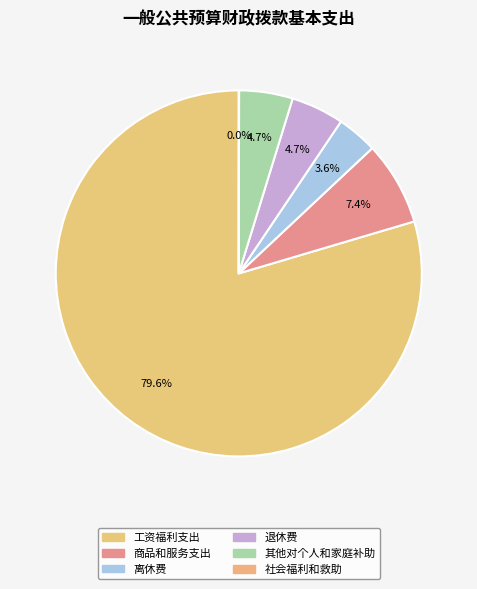

Count the number of slices in the pie.

6